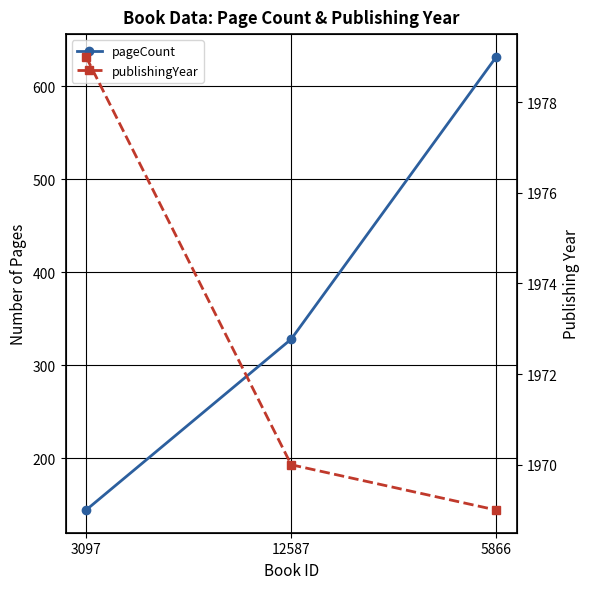

At which label is pageCount closest to 388?

12587